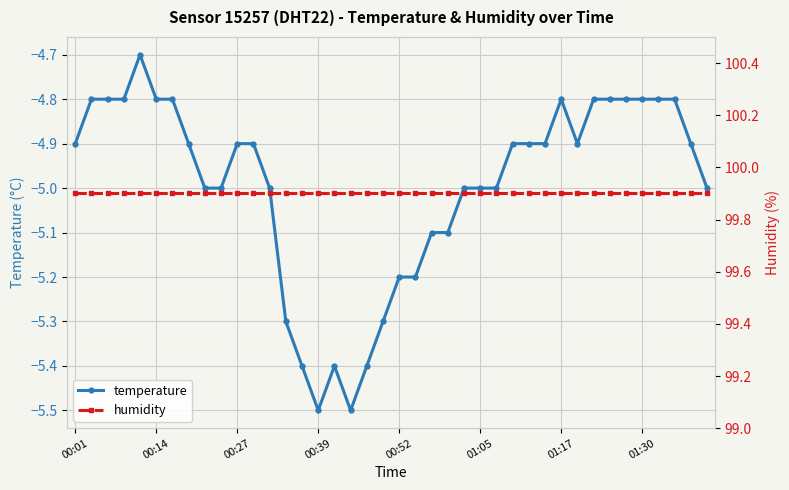

What is the sum of all temperature values?

-199.8